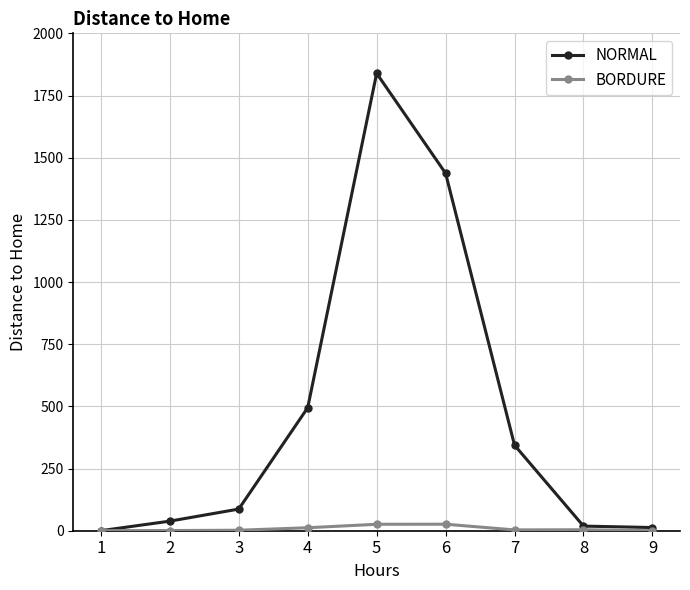

What is the sum of the BORDURE values at 3 and 4?

14.0